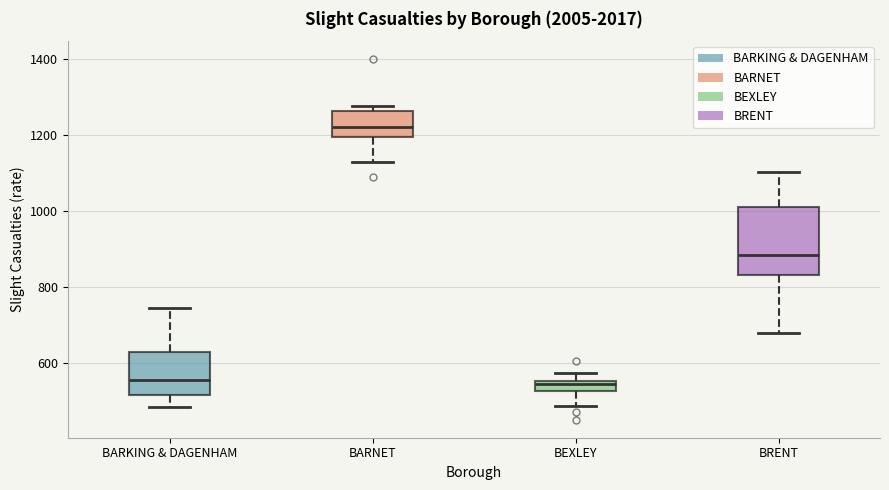

Which box is the tallest, from its lower edge to its upper edge?

BRENT